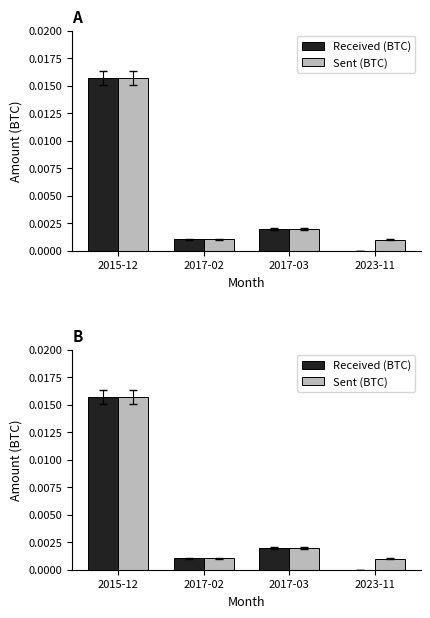

What position from the right is 2023-11?

1